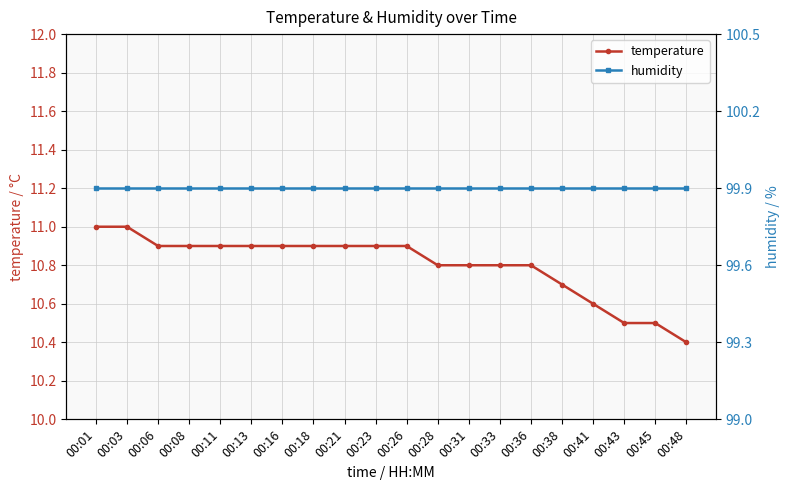

What is the difference between the highest and lowest values at 00:41?

89.3